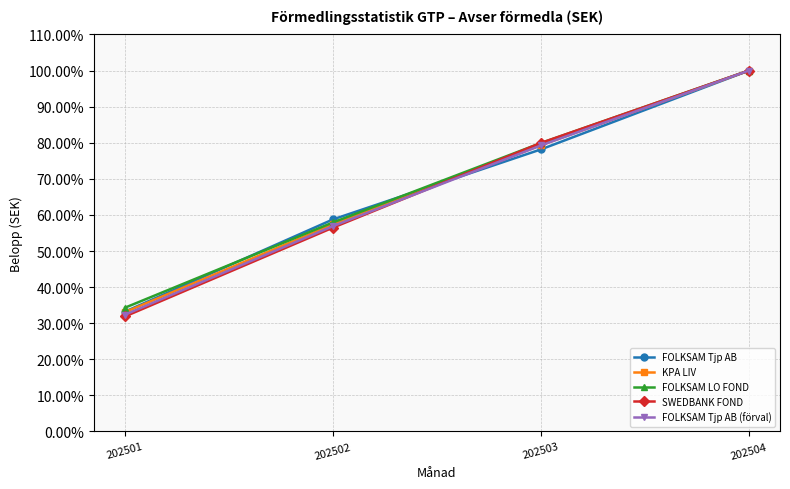

What is the difference between the maximum and minimum values in the FOLKSAM LO FOND series?

65.7